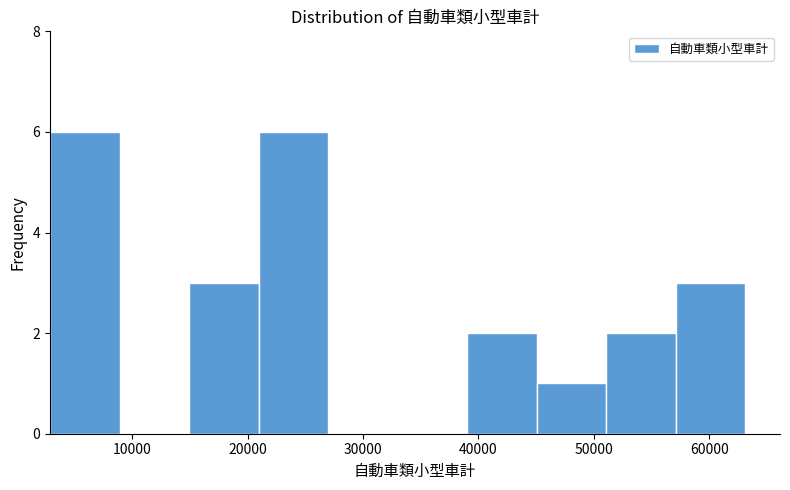

Reading left to right, list every bar in this chart as the range it spans on the x-axis followed by its height. Neither the bar edges nor the heights are printed on the chart, so give them approximately, as read against the axes.

3000 to 9000: 6
9000 to 15000: 0
15000 to 21000: 3
21000 to 27000: 6
27000 to 33000: 0
33000 to 39000: 0
39000 to 45000: 2
45000 to 51000: 1
51000 to 57000: 2
57000 to 63000: 3